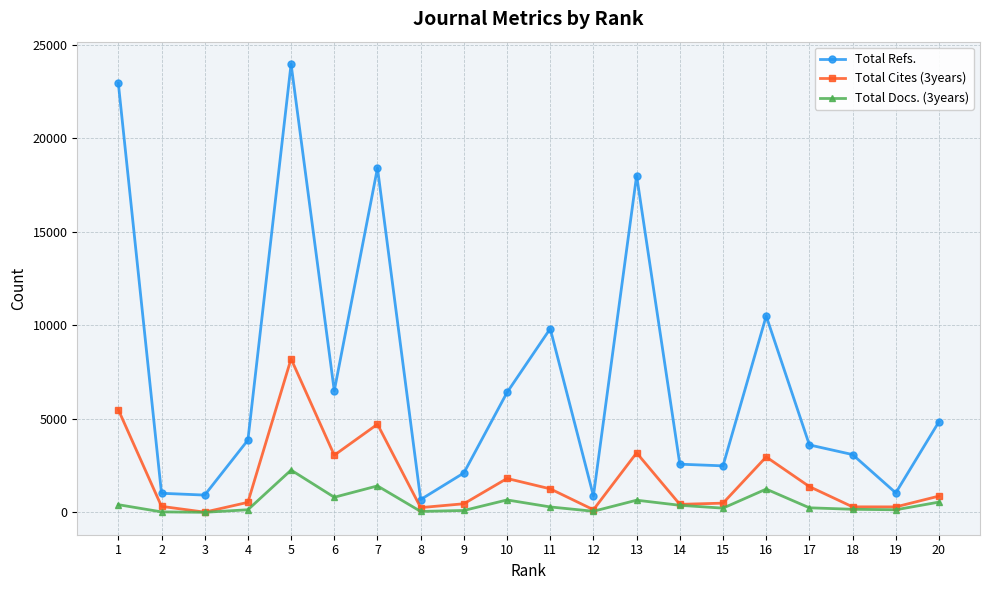

What are all the series names shown in the legend?

Total Refs., Total Cites (3years), Total Docs. (3years)